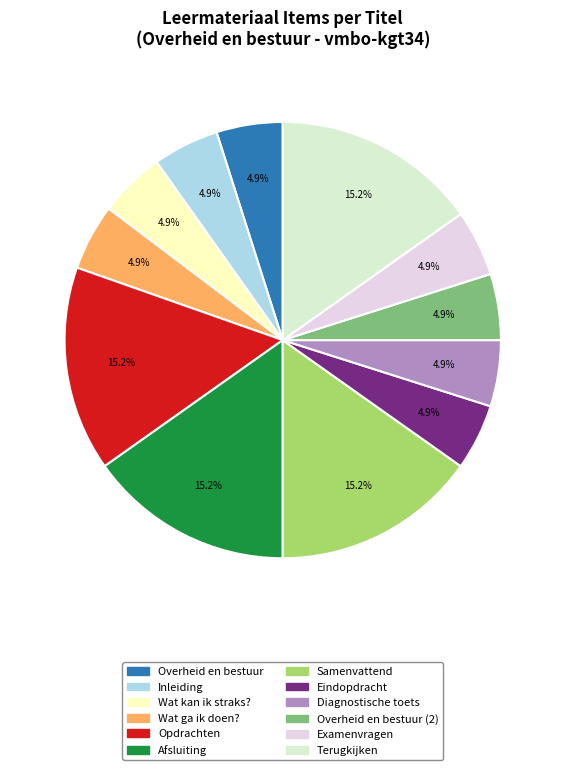

To the nearest percent, what is the average slice percentage?

8%